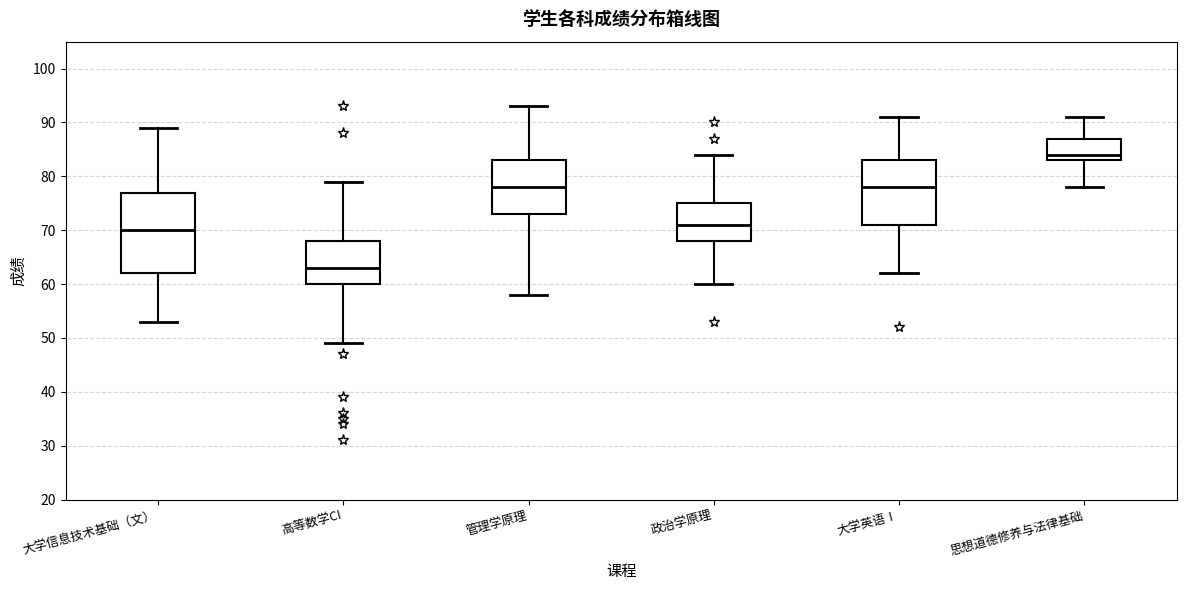

Reading left to right, read every box against the y-axis: the position of its median line, the range the box covers, and the ends of its whiskers. The values are not printed on the chart, so give them approximately, as read against the axis.

大学信息技术基础（文）: median 70, box 62 to 77, whiskers 53 to 89
高等数学CI: median 63, box 60 to 68, whiskers 49 to 79
管理学原理: median 78, box 73 to 83, whiskers 58 to 93
政治学原理: median 71, box 68 to 75, whiskers 60 to 84
大学英语Ⅰ: median 78, box 71 to 83, whiskers 62 to 91
思想道德修养与法律基础: median 84, box 83 to 87, whiskers 78 to 91